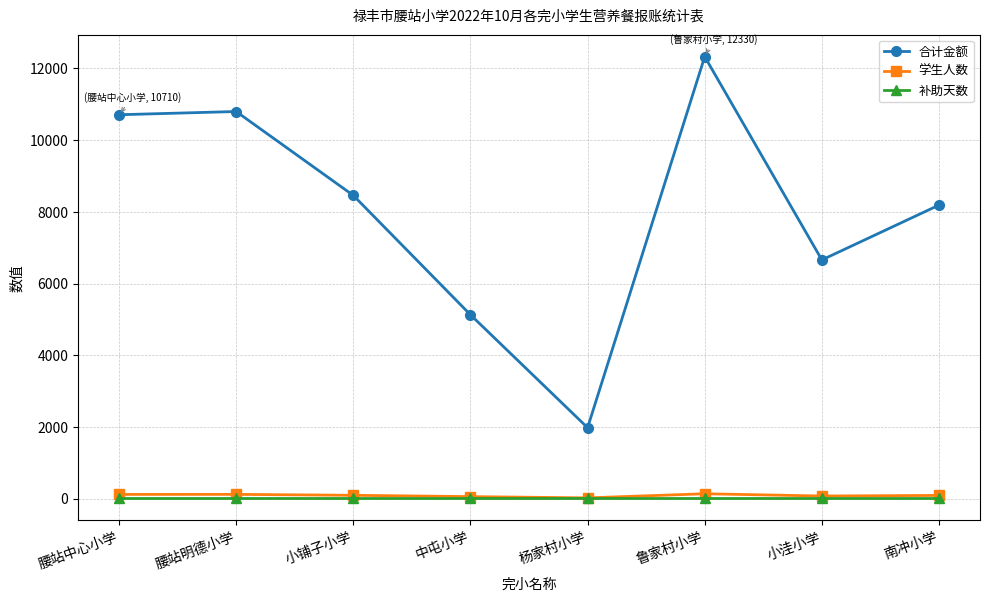

True or false: 补助天数 and 合计金额 cross at least once.

False